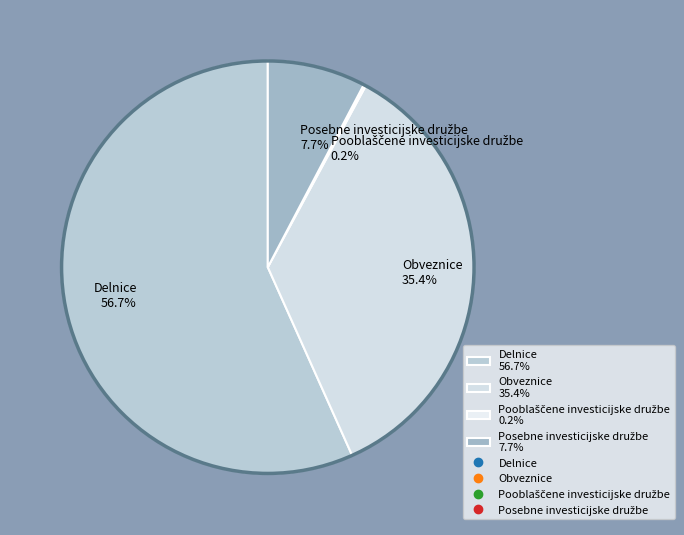

Is Delnice 56.7% the majority of the pie?

Yes